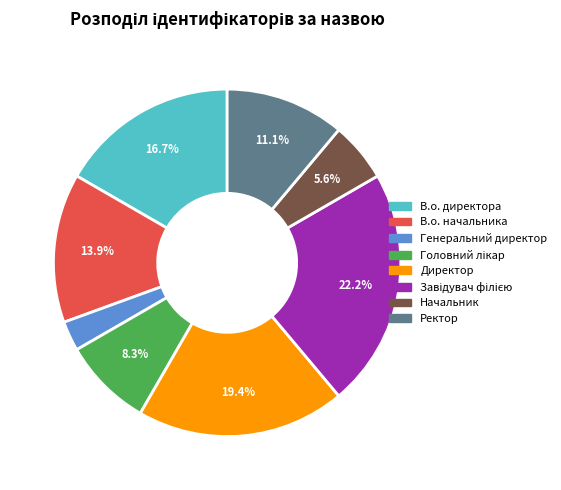

What is the ratio of the value at Директор to the value at Начальник?

3.5